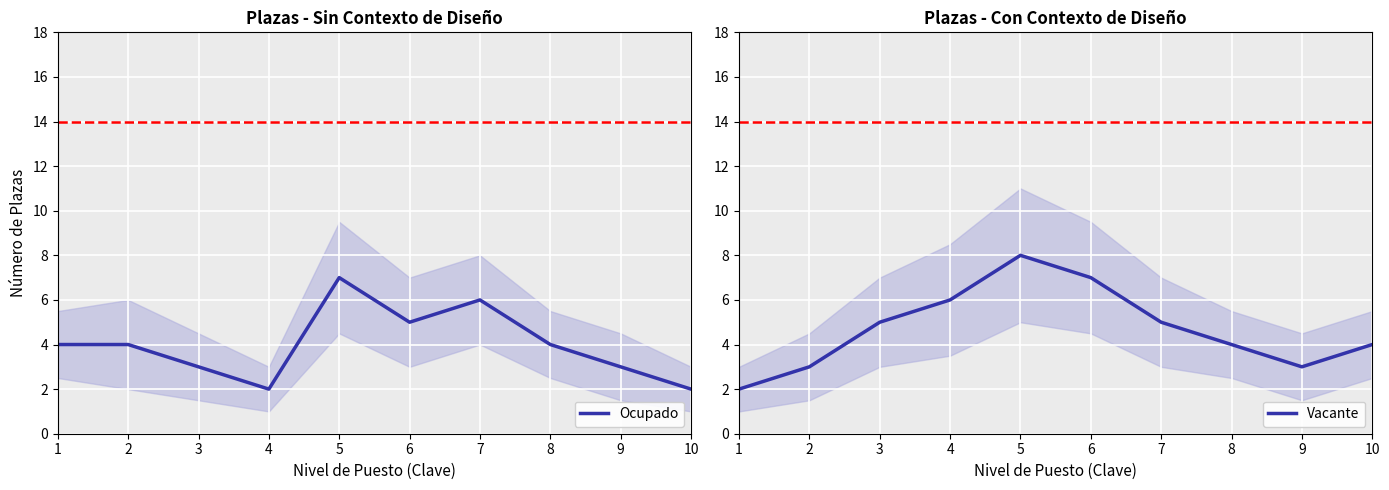

What is the average value of the Ocupado series?

4